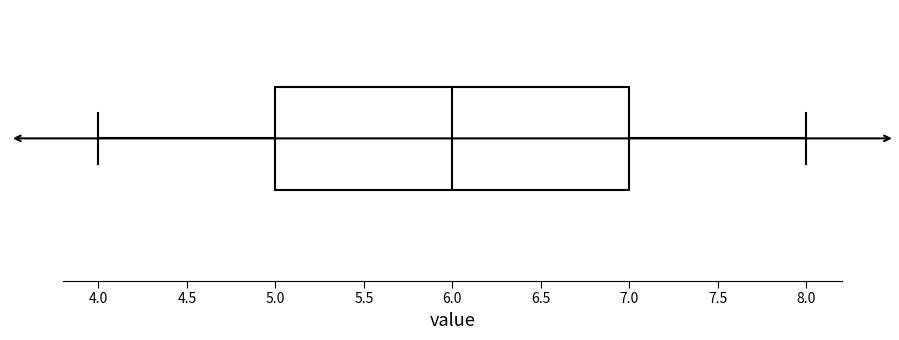

Where is the left edge of the box on the x-axis? The values are not printed on the chart, so give them approximately, as read against the axis.

5